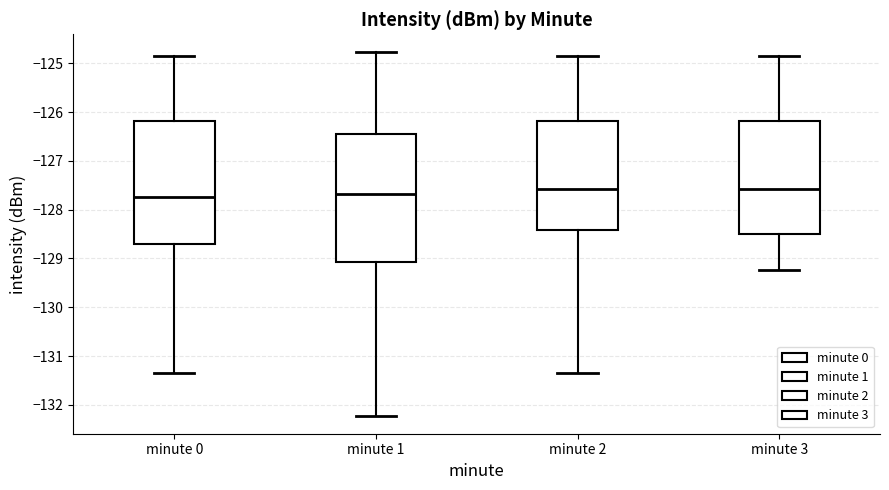

Where is the lower edge of the box for minute 3 on the y-axis? The values are not printed on the chart, so give them approximately, as read against the axis.

-128.5